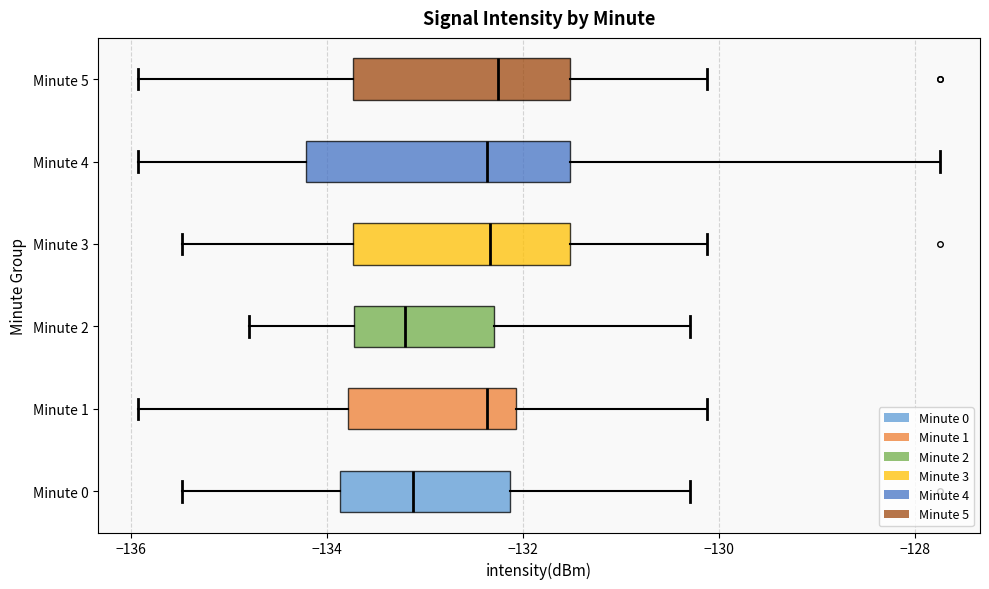

Which box is the widest, from its left edge to its right edge?

Minute 4